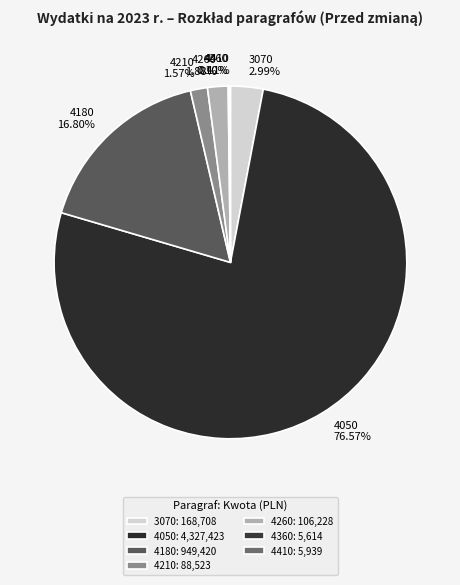

What percentage do 3070 and 4260 together represent?

4.9%